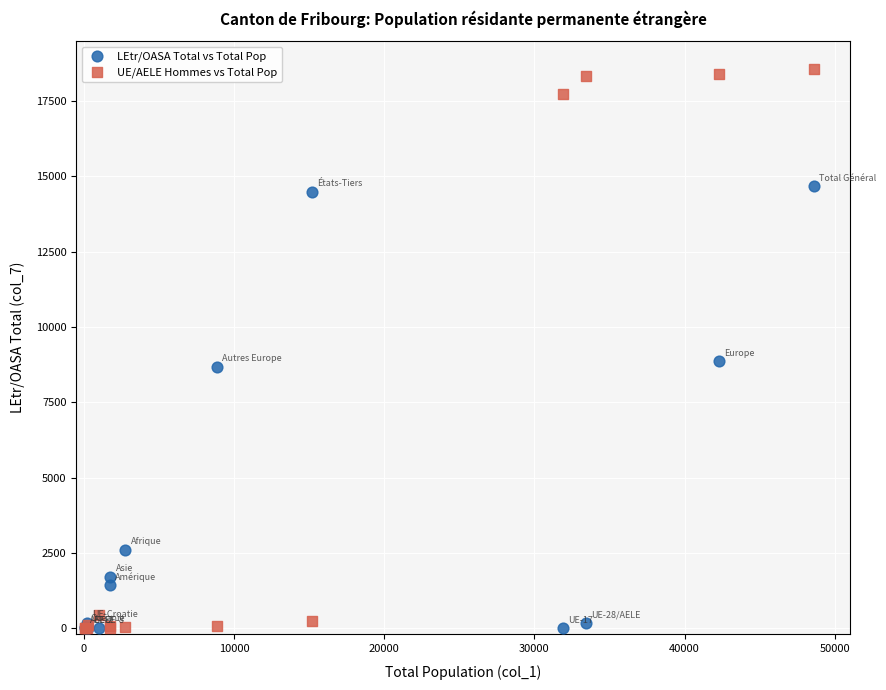

What are all the series names shown in the legend?

LEtr/OASA Total vs Total Pop, UE/AELE Hommes vs Total Pop